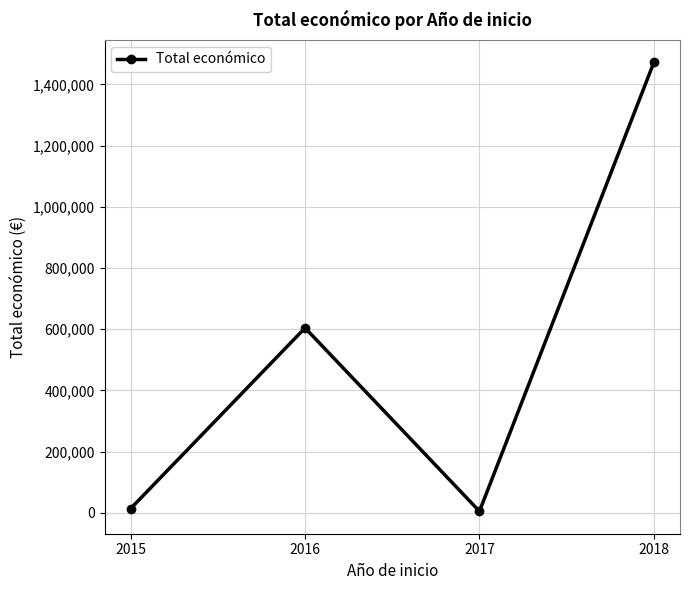

What is the change in value from 2016 to 2018?

+867415